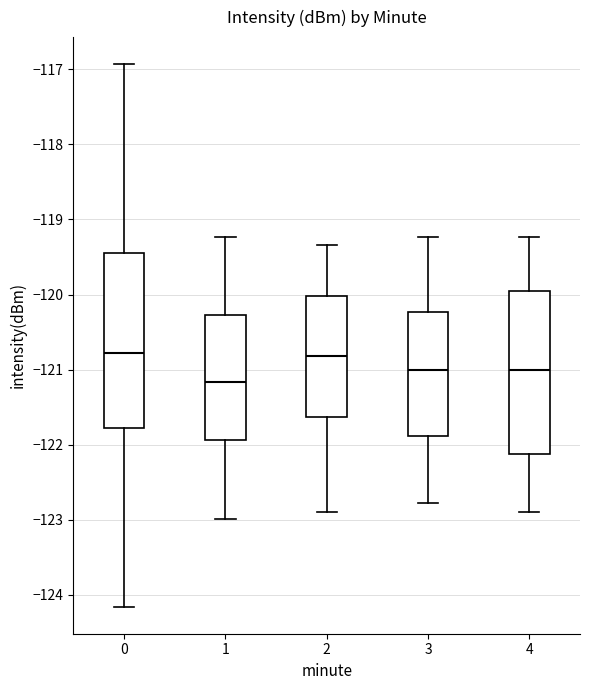

Where does the lower whisker of the box at x = 1 end on the y-axis? The values are not printed on the chart, so give them approximately, as read against the axis.

-123.0